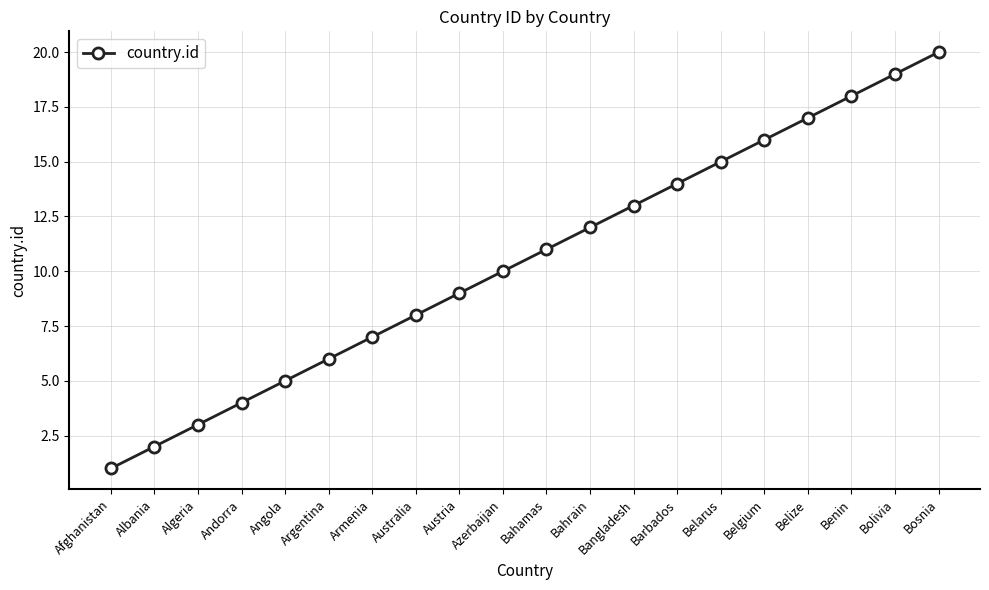

What is the sum of all values?

210